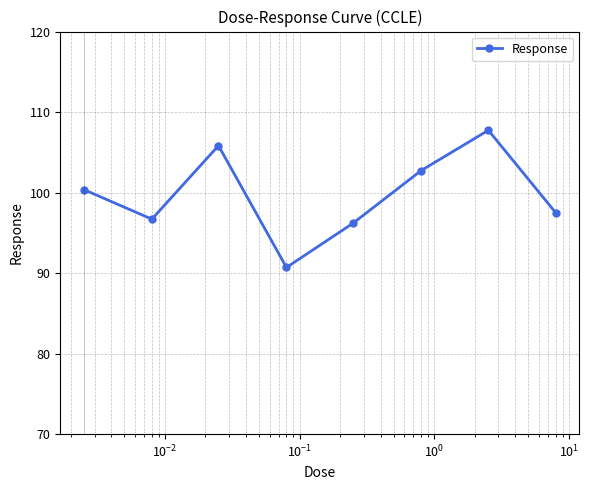

True or false: there are more than 1 points higher than both neighbors.

True